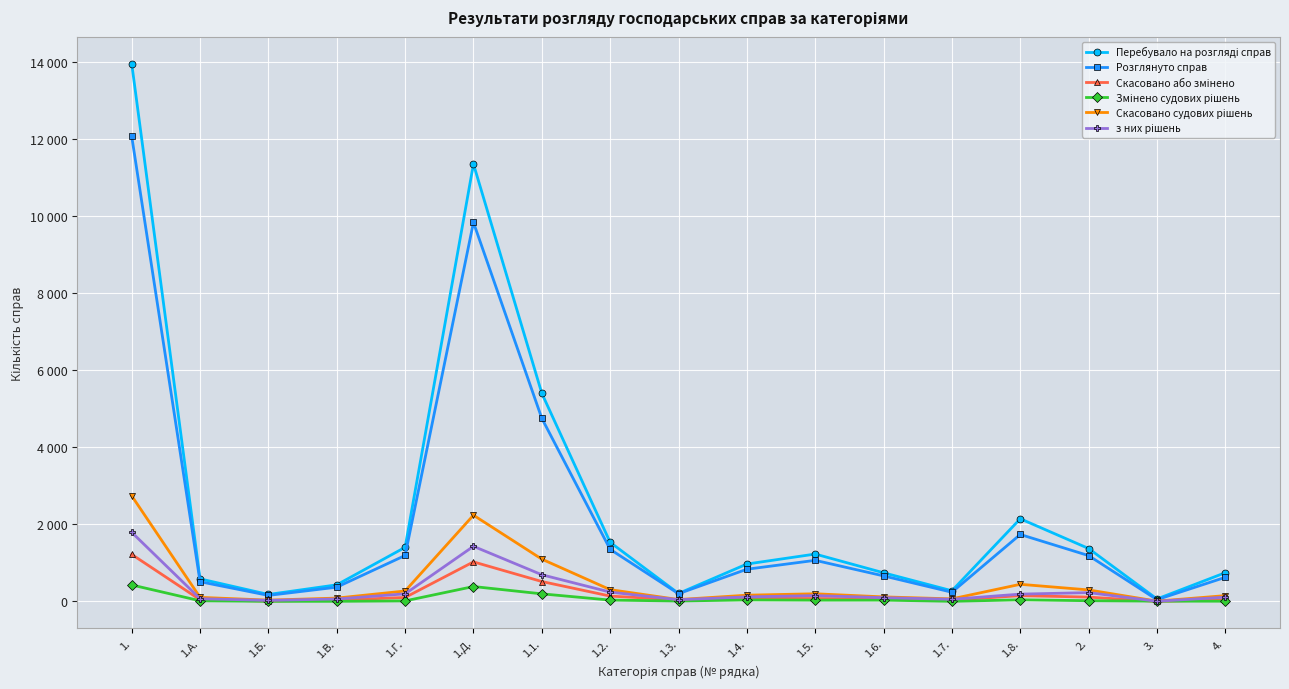

Does the chart have visible grid lines?

Yes